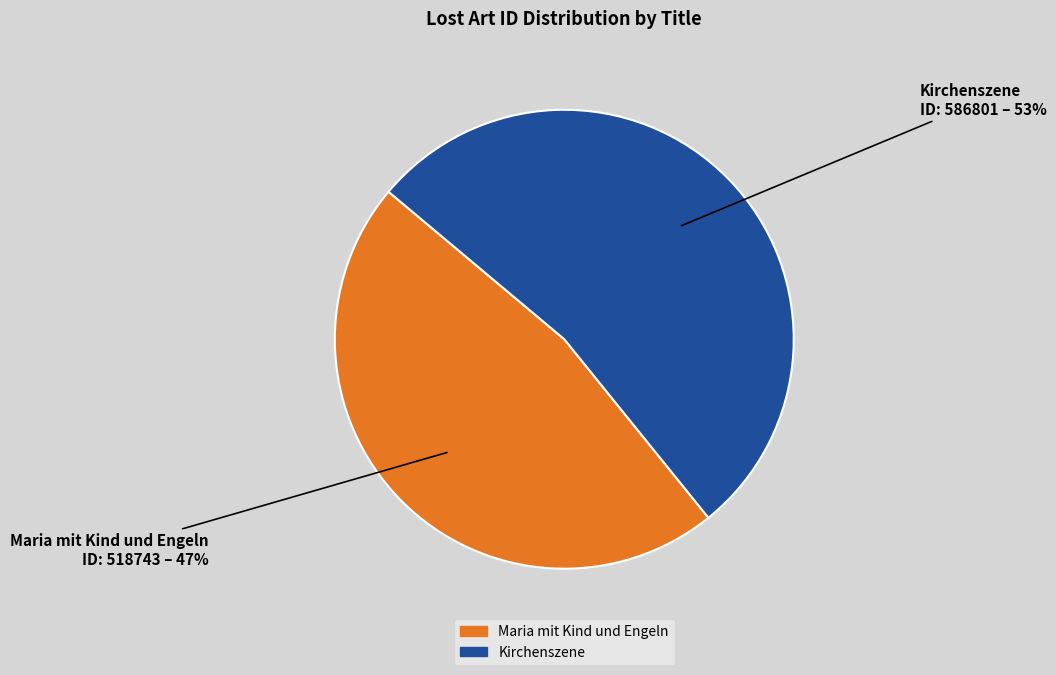

Approximately how many times larger is the value at Maria mit Kind und Engeln compared to Kirchenszene?

0.9